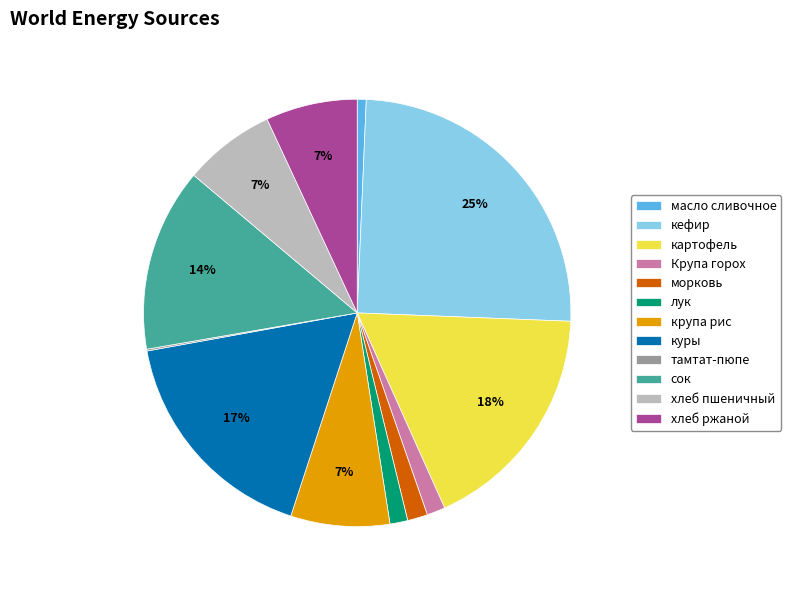

Which category has the biggest portion of the pie?

кефир